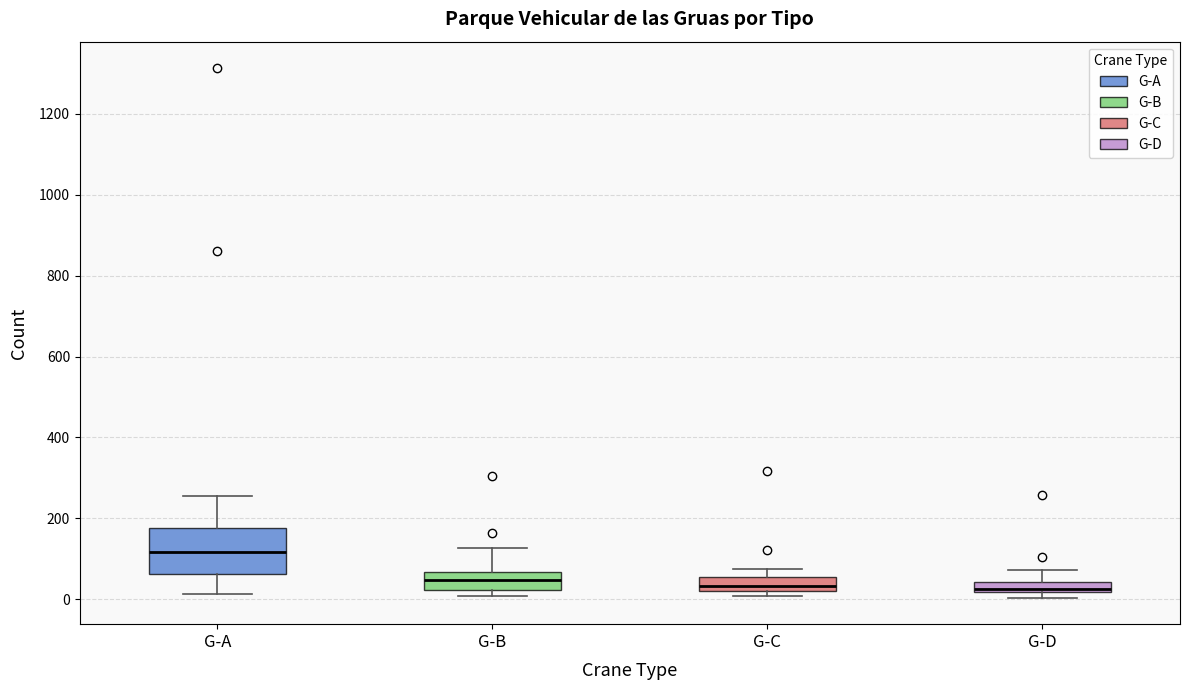

Where does the median line of the box for G-A sit on the y-axis? The values are not printed on the chart, so give them approximately, as read against the axis.

120